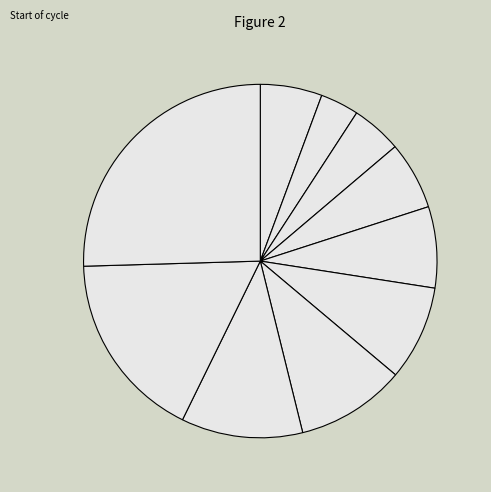

How many slices are in this pie chart?

10